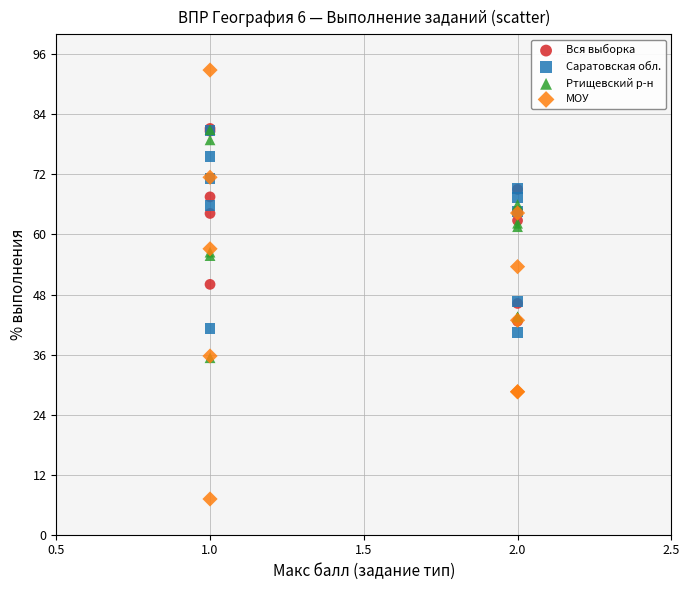

Which series reaches the maximum Y coordinate?

МОУ